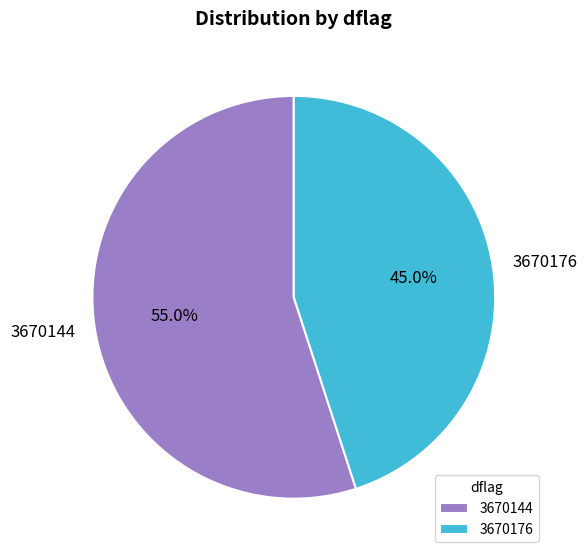

Rank the categories by value from highest to lowest.

3670144, 3670176